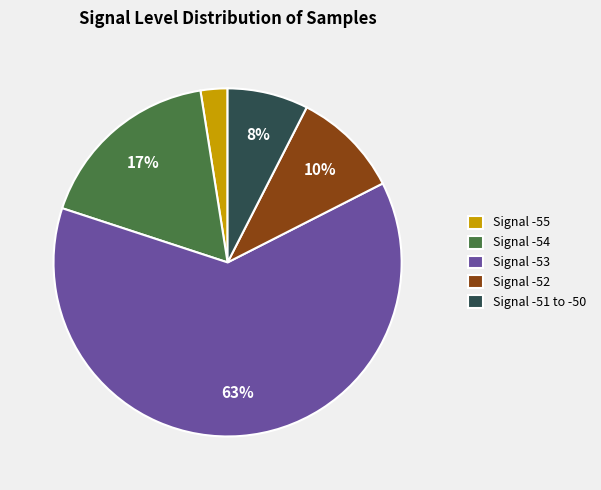

Is there any slice that represents more than half of the pie?

Yes